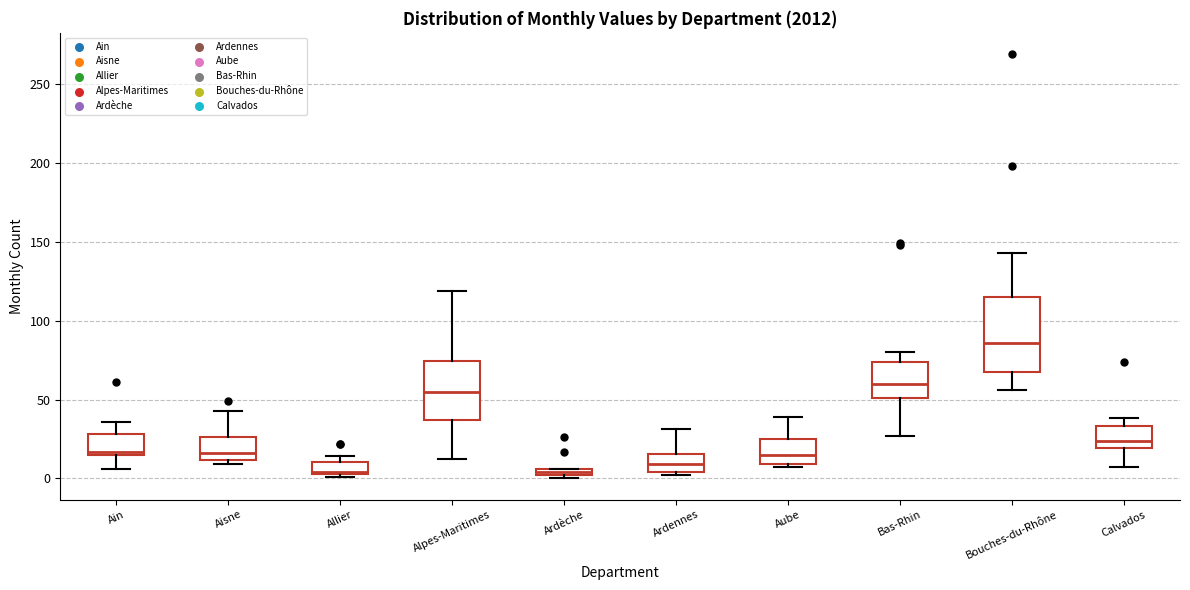

Which box's median line is the highest?

Bouches-du-Rhône